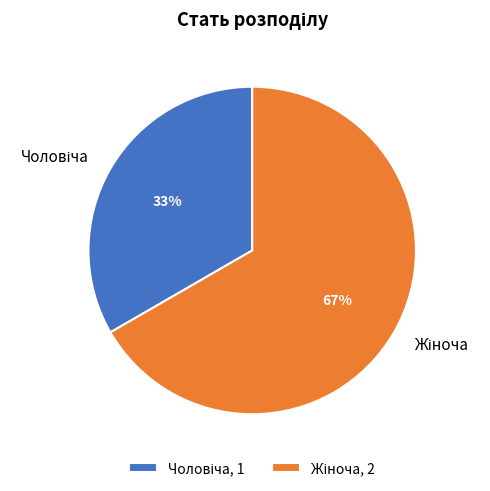

To the nearest percent, what is the average slice percentage?

50%